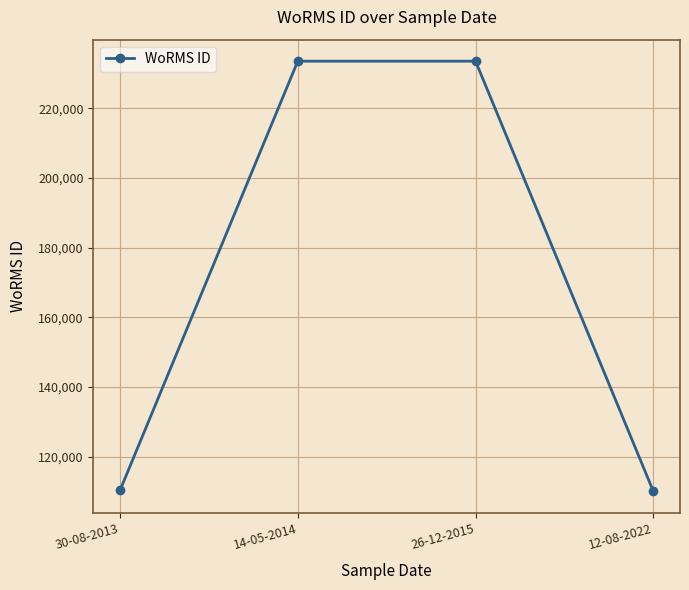

How many values are below 233592?

2